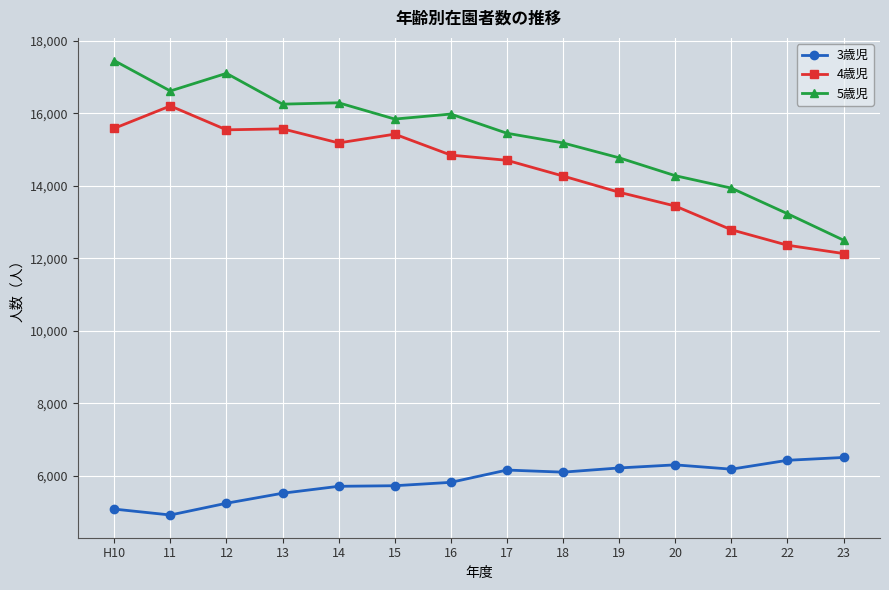

How many data points in 5歳児 are less than 15838?

7